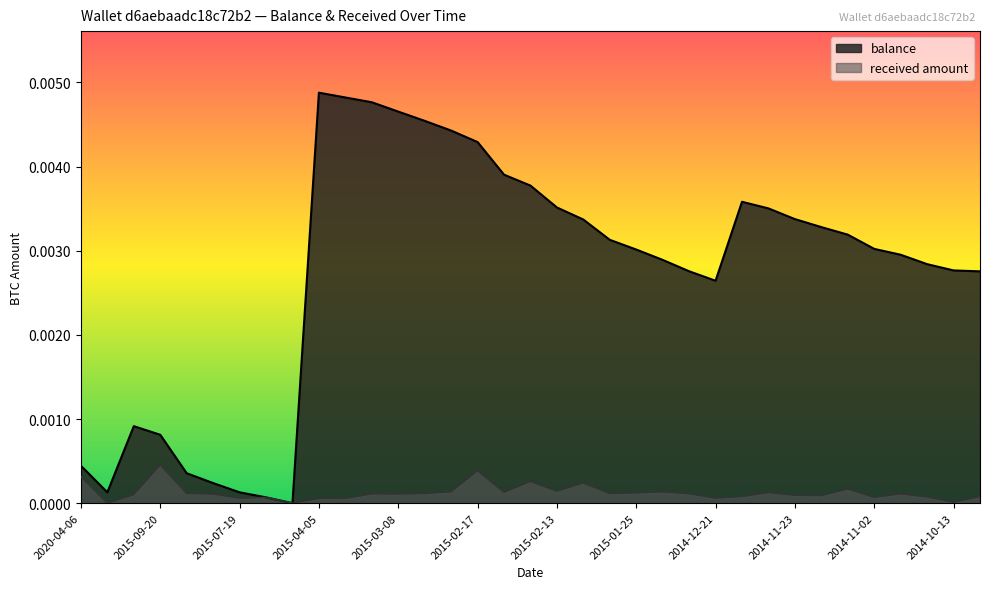

How many interior local valleys does the balance series have?

3